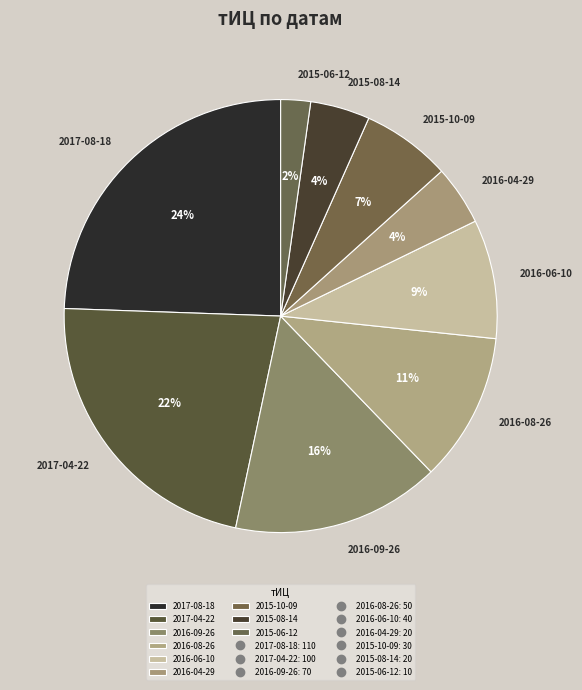

Approximately how many times larger is the value at 2015-10-09 compared to 2016-06-10?

0.8